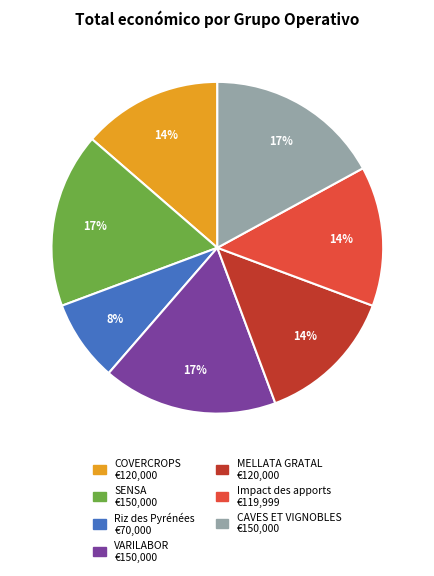

Is it true that CAVES ET VIGNOBLES is 17% of the pie?

True